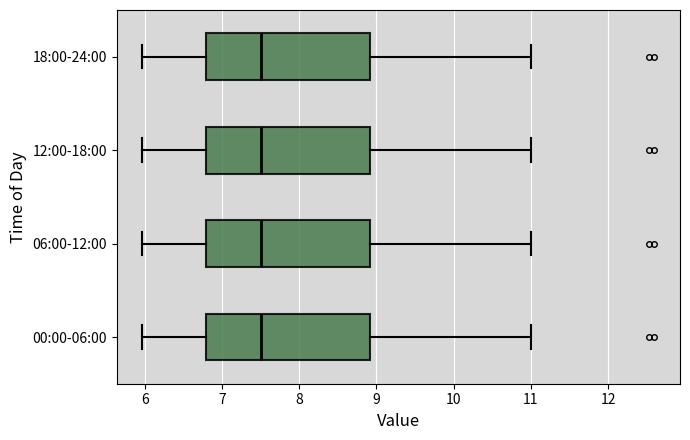

Reading bottom to top, transcribe this box plot: for each box, give where its median line is, the range the box spans, and where its two whiskers end, as read against the x-axis. The values are not printed on the chart, so give them approximately, as read against the axis.

00:00-06:00: median 7.5, box 6.8 to 8.9, whiskers 6.0 to 11.0
06:00-12:00: median 7.5, box 6.8 to 8.9, whiskers 6.0 to 11.0
12:00-18:00: median 7.5, box 6.8 to 8.9, whiskers 6.0 to 11.0
18:00-24:00: median 7.5, box 6.8 to 8.9, whiskers 6.0 to 11.0